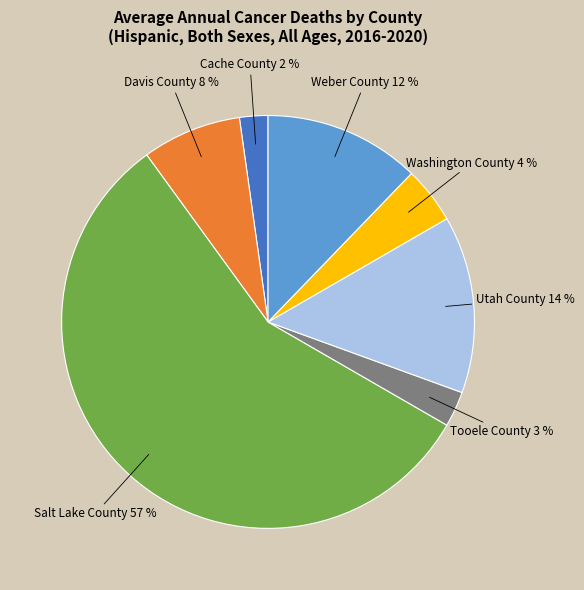

Do Weber County and Washington County together represent more than half of the pie?

No